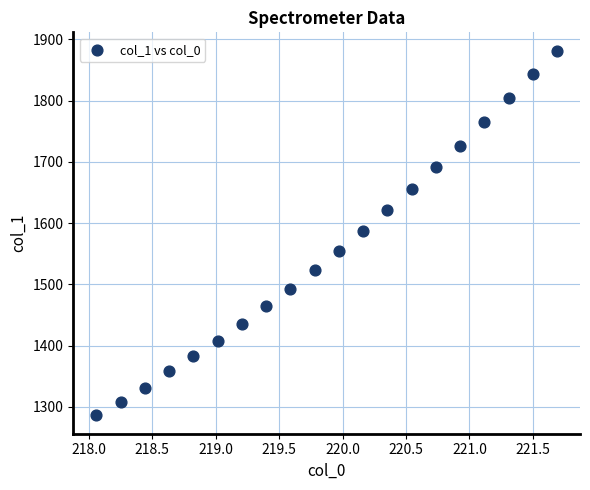

What is the range of Y values (max minus min)?

596.0